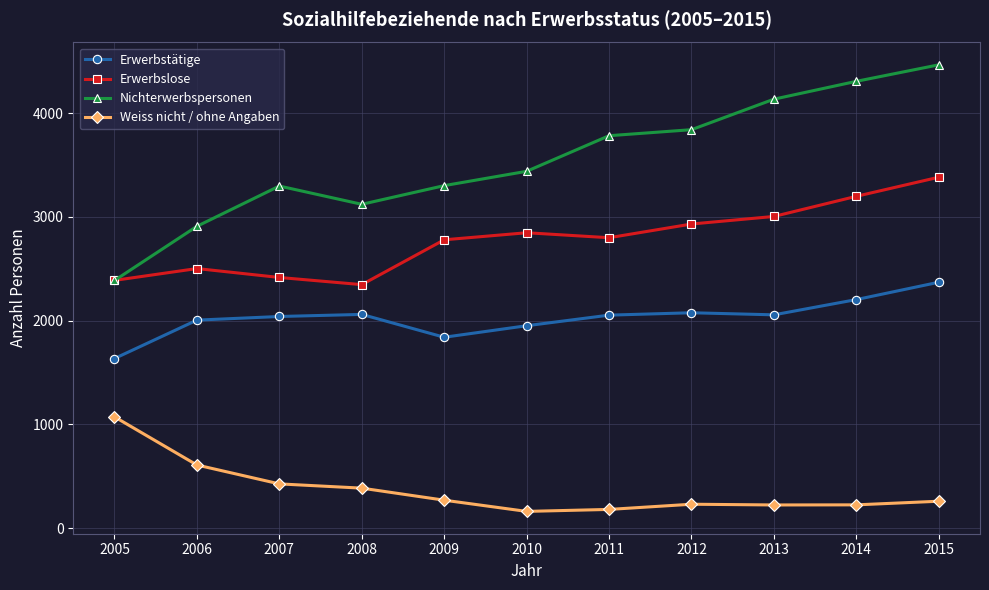

Rank the series at 2015 from lowest to highest value.

Weiss nicht / ohne Angaben, Erwerbstätige, Erwerbslose, Nichterwerbspersonen